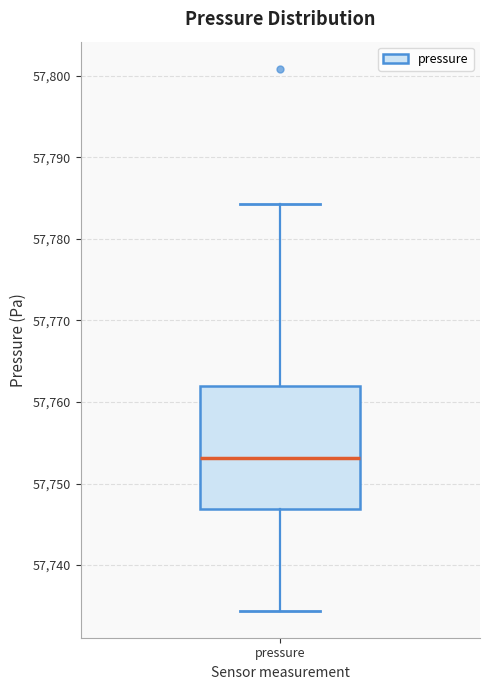

Where is the lower edge of the box for pressure on the y-axis? The values are not printed on the chart, so give them approximately, as read against the axis.

57747